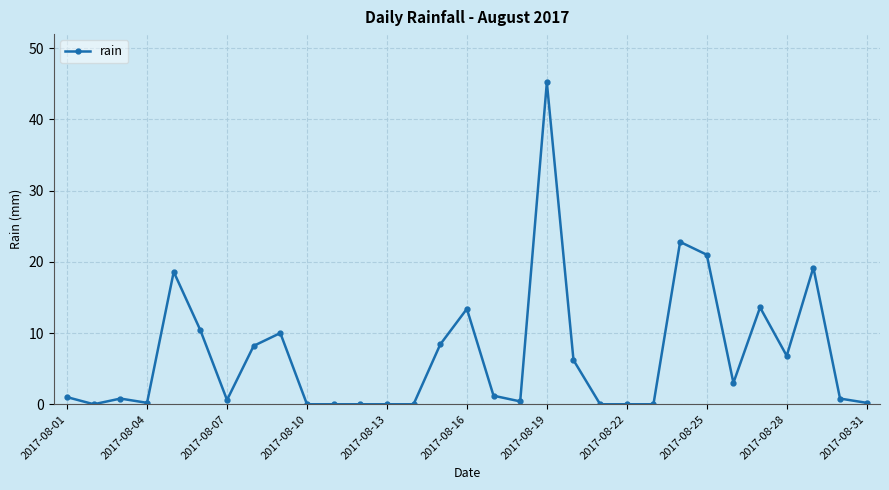

What is the maximum value shown in the chart?

45.2